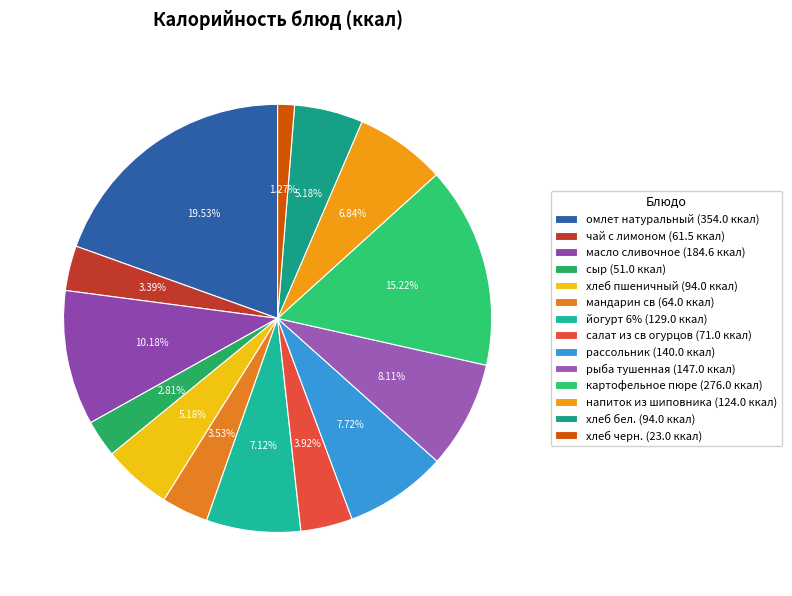

Combined, do рыба тушенная and хлеб пшеничный account for over 50%?

No